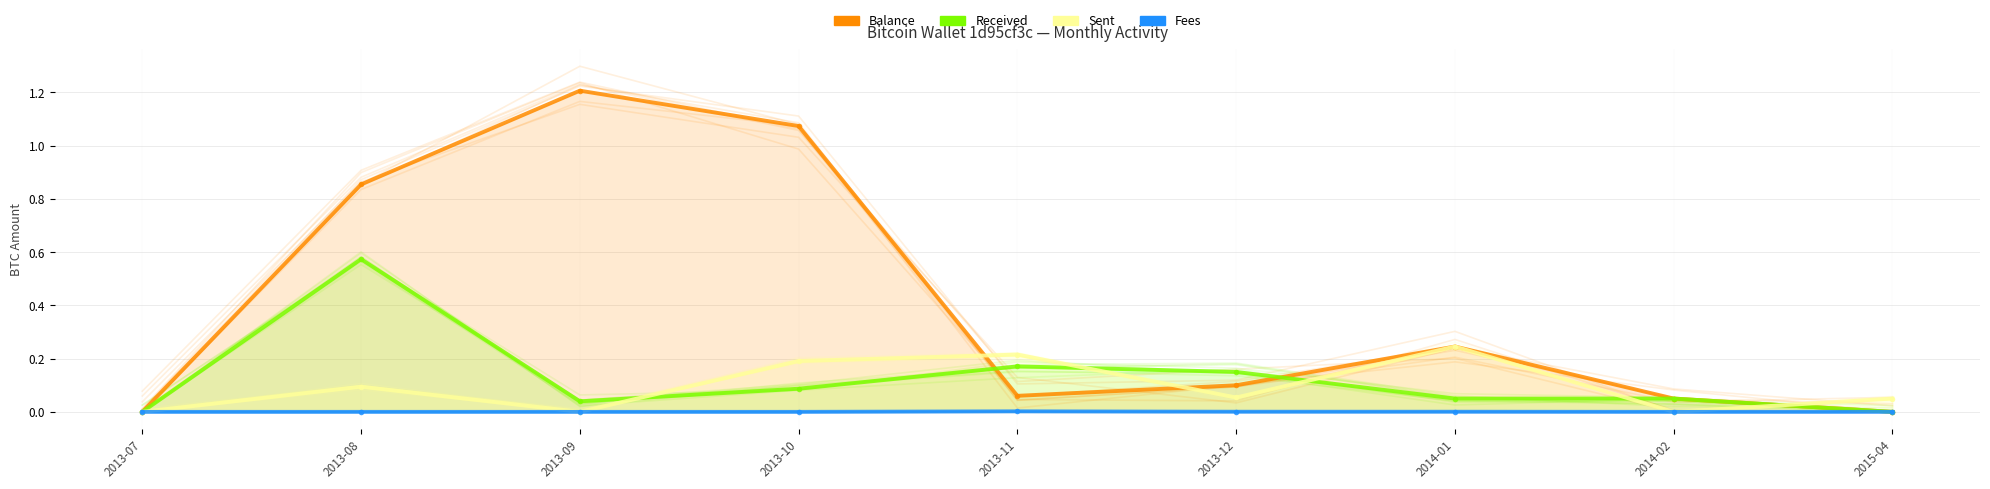

Which series has the widest spread of values?

Balance